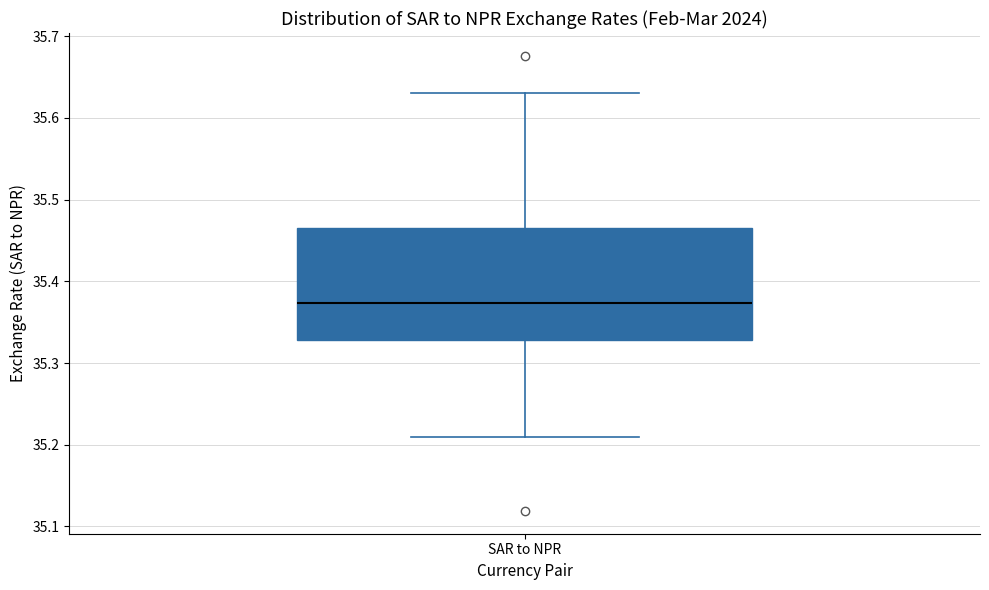

Where is the lower edge of the box for SAR to NPR on the y-axis? The values are not printed on the chart, so give them approximately, as read against the axis.

35.33